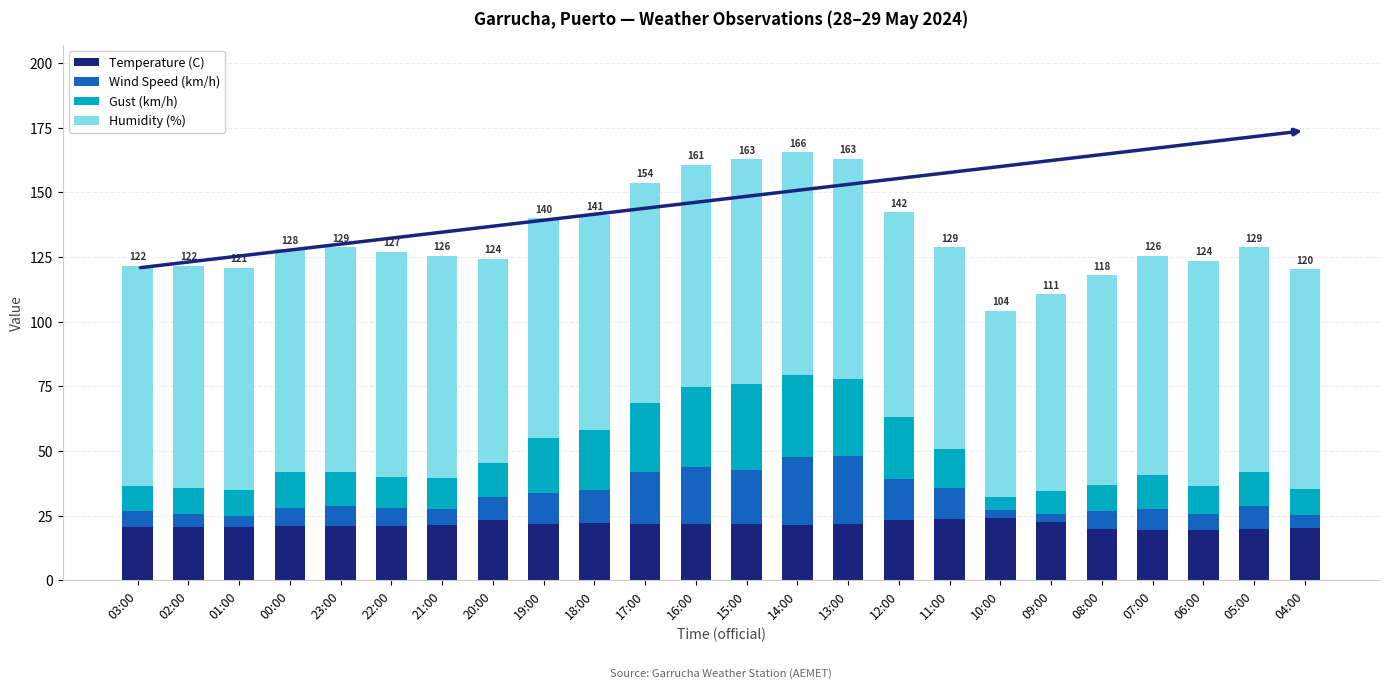

What is the sum of all Temperature (C) values?

516.5